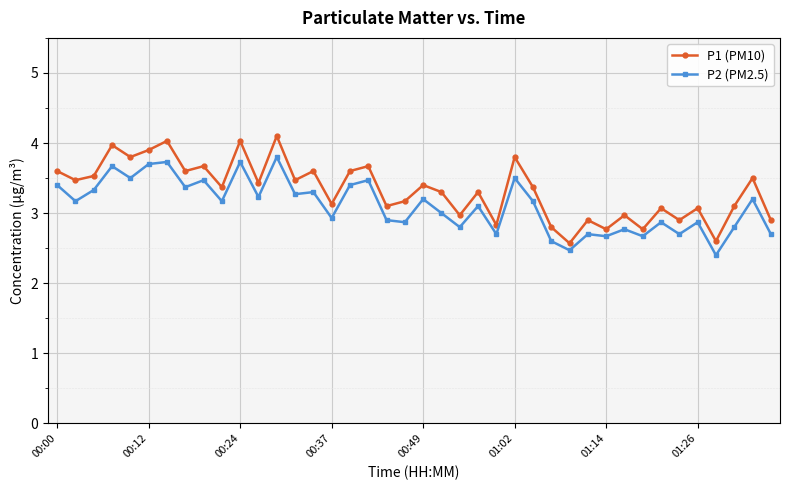

True or false: P1 (PM10) has more than 1 points higher than both neighbors.

True